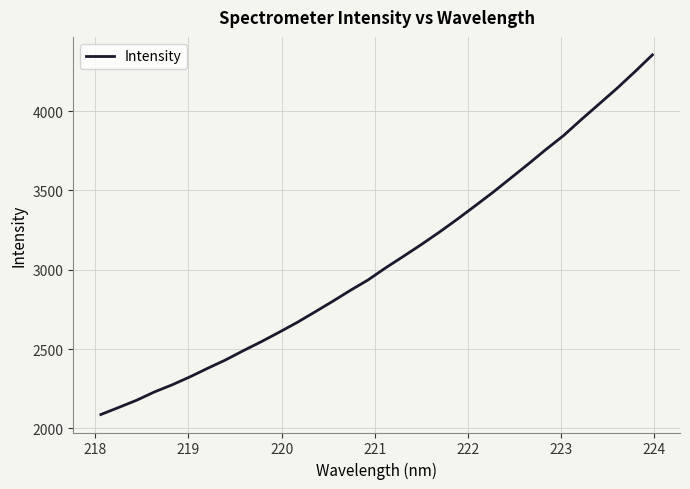

What is the maximum value shown in the chart?

4354.6